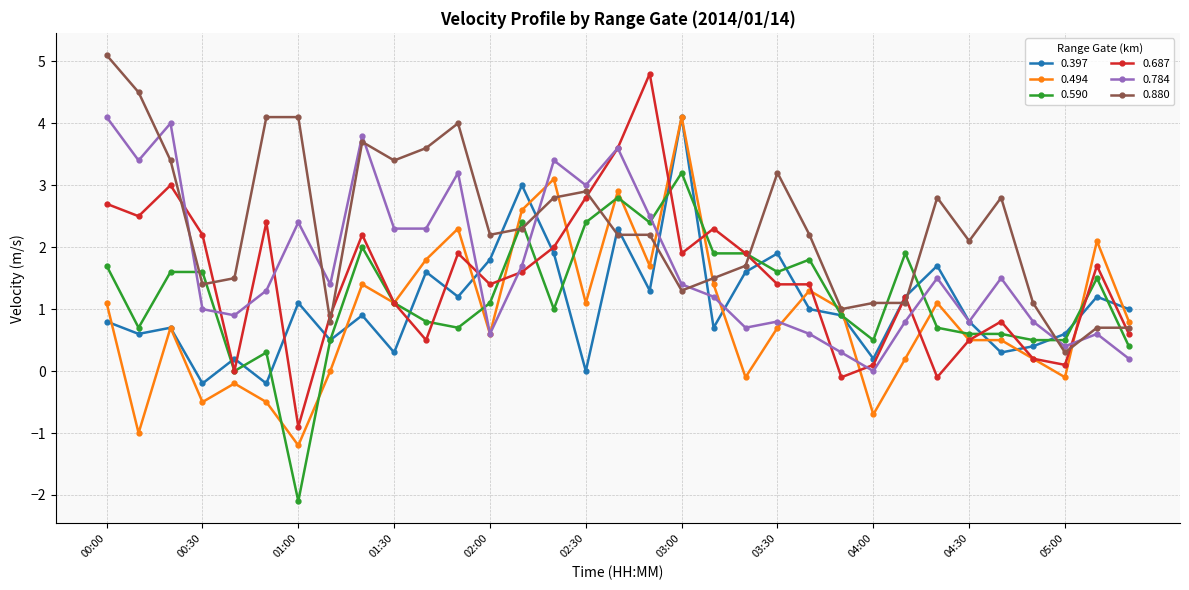

What is the value of the 0.397 point at the 21st from the left?

1.6